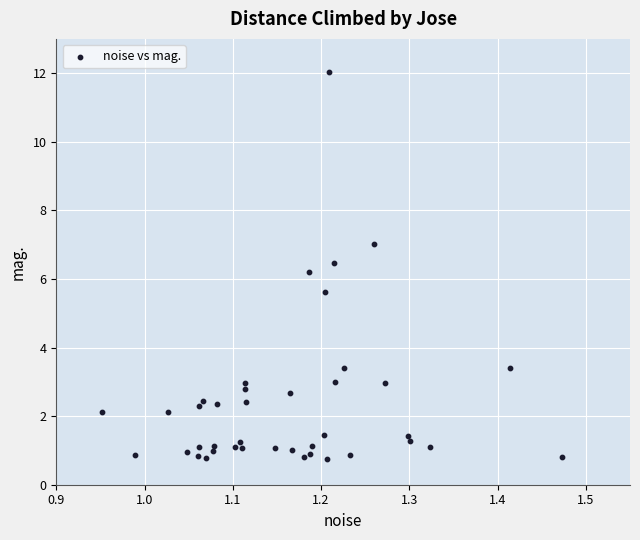

What Y value in the scatter plot is closest to 6?

6.2